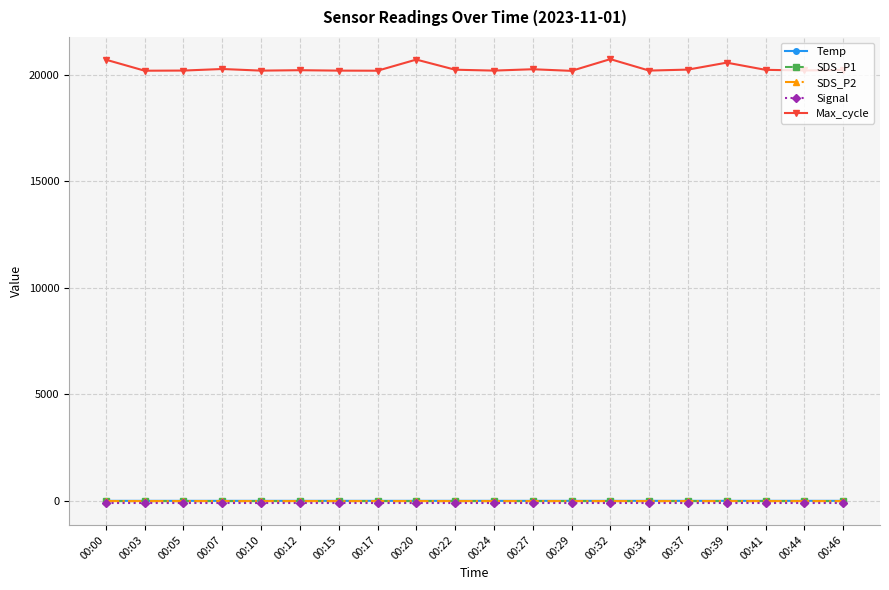

Does the chart have visible grid lines?

Yes